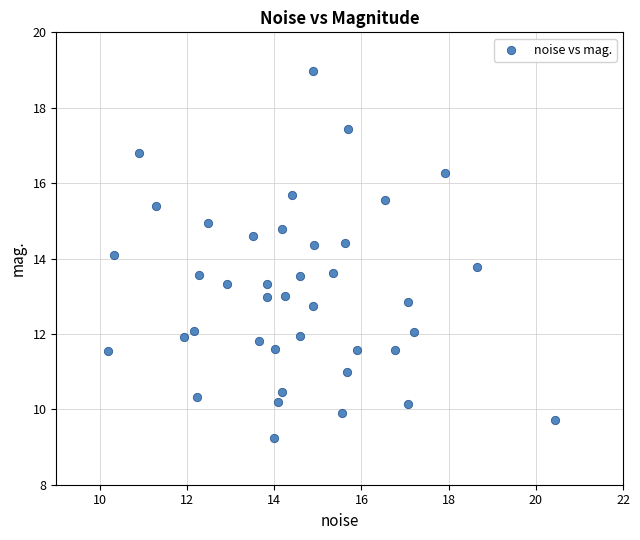

What is the range of Y values (max minus min)?

9.7